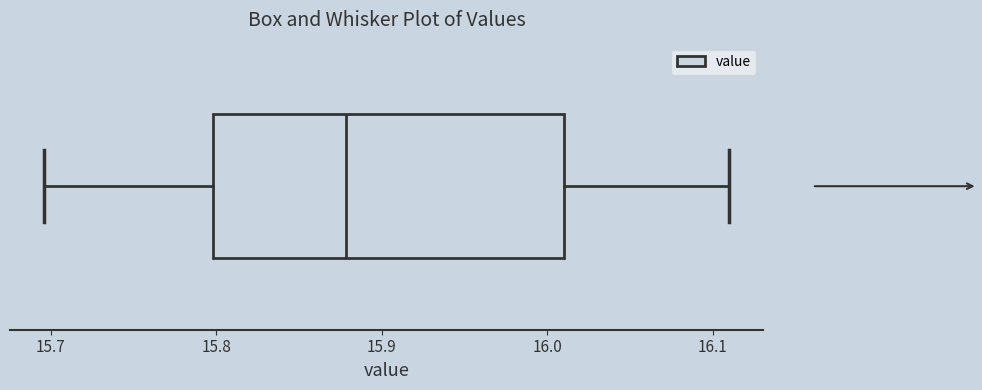

Transcribe this box plot: give where the median line is, the range the box spans, and where the two whiskers end, as read against the x-axis. The values are not printed on the chart, so give them approximately, as read against the axis.

median 15.88, box 15.80 to 16.01, whiskers 15.70 to 16.11